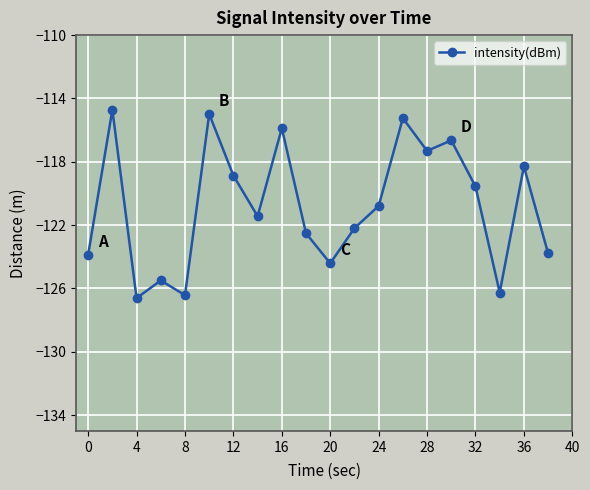

How many lines are shown in the chart?

1